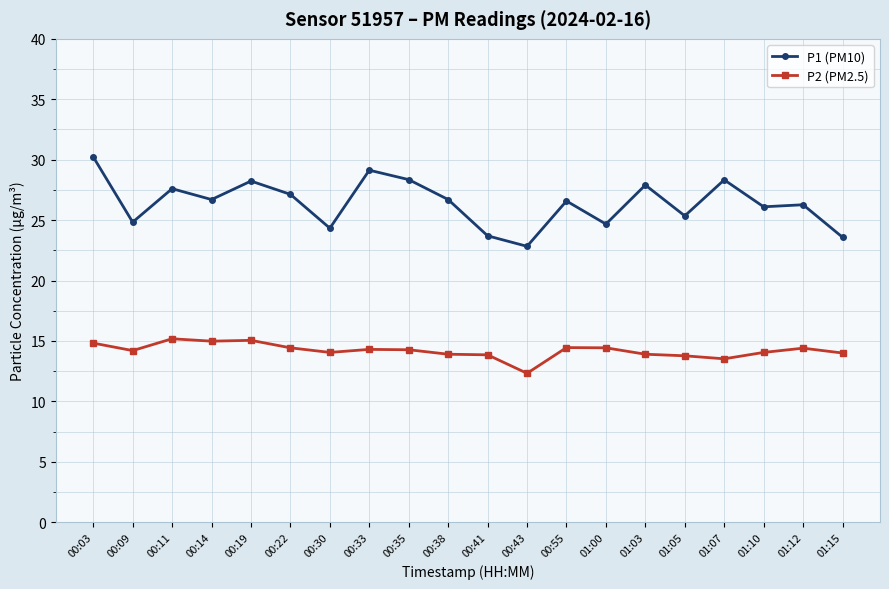

What is the maximum value shown in the chart?

30.2